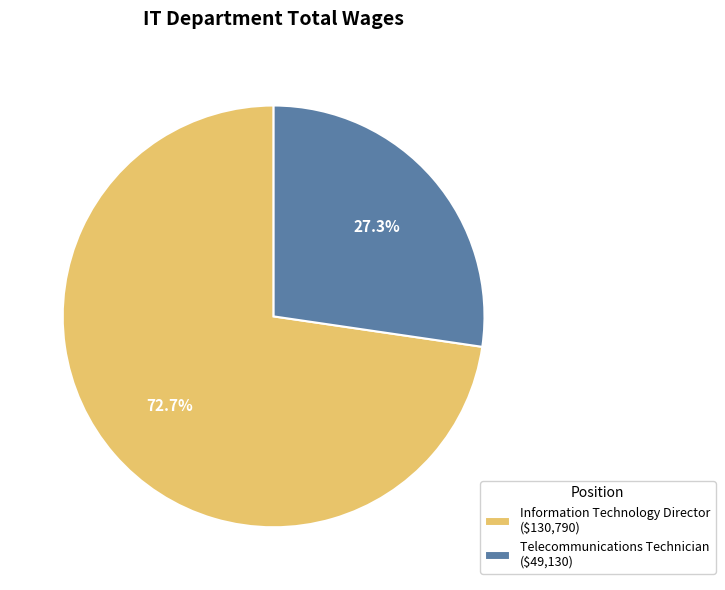

Do Information Technology Director and Telecommunications Technician together represent more than half of the pie?

Yes